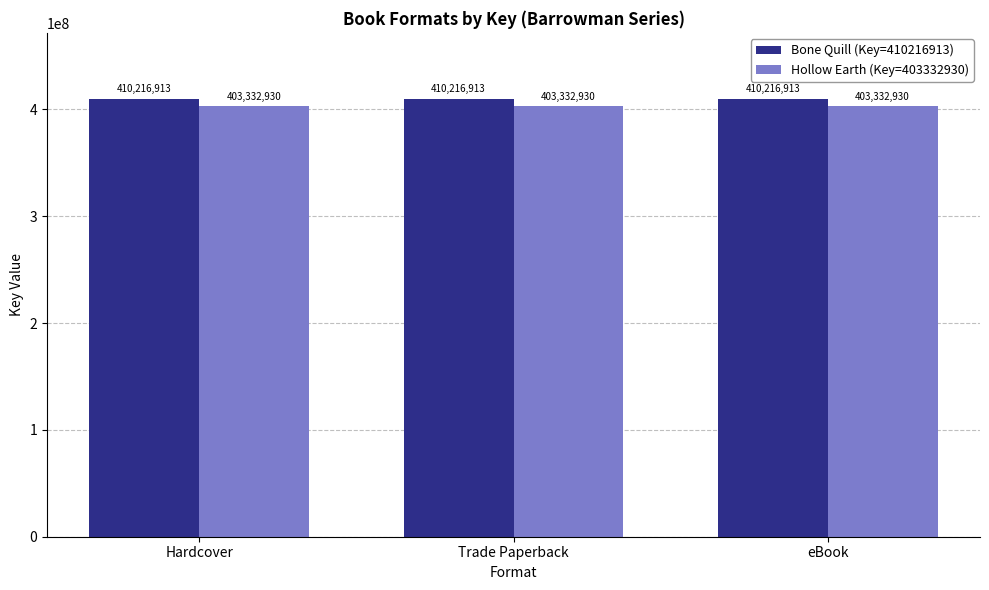

Is it true that Bone Quill (Key=410216913) equals 410216913 at Trade Paperback?

True